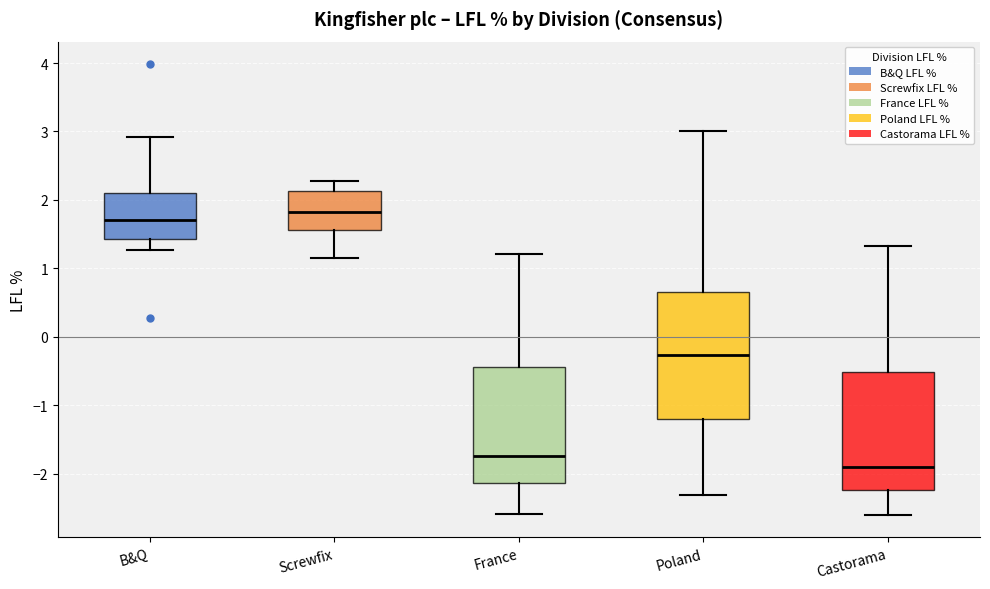

Which box has the highest median line?

Screwfix